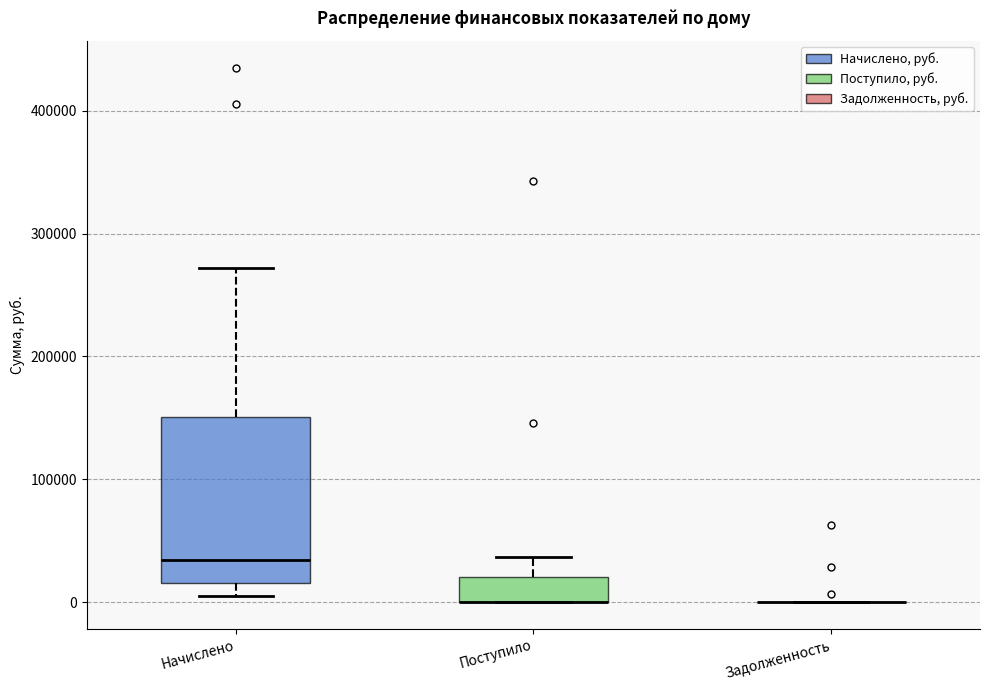

Reading left to right, transcribe this box plot: for each box, give where its median line is, the range the box spans, and where its two whiskers end, as read against the y-axis. The values are not printed on the chart, so give them approximately, as read against the axis.

Начислено: median 30000, box 20000 to 150000, whiskers 10000 to 270000
Поступило: median 0 (drawn on the box's lower edge), box 0 to 20000, whiskers 0 to 40000
Задолженность: box collapsed to a line at 0, whiskers 0 to 0